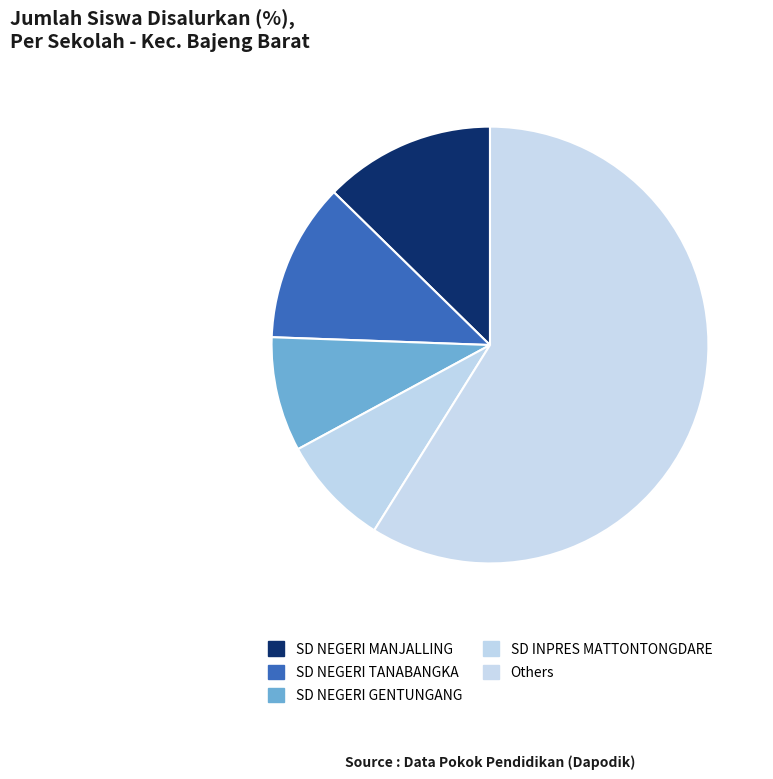

How many slices are in this pie chart?

5